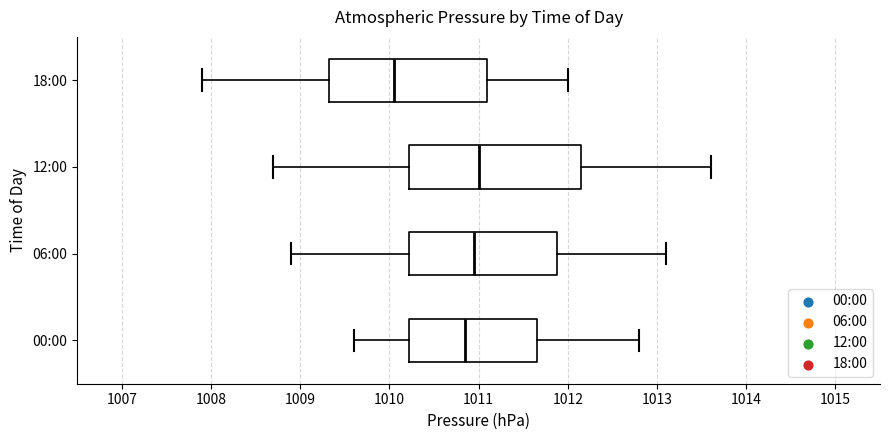

Reading bottom to top, transcribe this box plot: for each box, give where its median line is, the range the box spans, and where its two whiskers end, as read against the x-axis. The values are not printed on the chart, so give them approximately, as read against the axis.

00:00: median 1010.9, box 1010.2 to 1011.7, whiskers 1009.6 to 1012.8
06:00: median 1011.0, box 1010.2 to 1011.9, whiskers 1008.9 to 1013.1
12:00: median 1011.0, box 1010.2 to 1012.2, whiskers 1008.7 to 1013.6
18:00: median 1010.1, box 1009.3 to 1011.1, whiskers 1007.9 to 1012.0